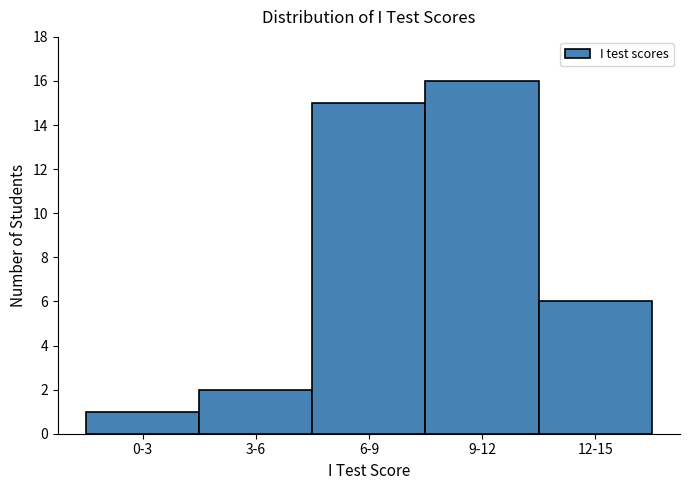

Reading right to left, list all the values displayed in this chart.

6	16	15	2	1